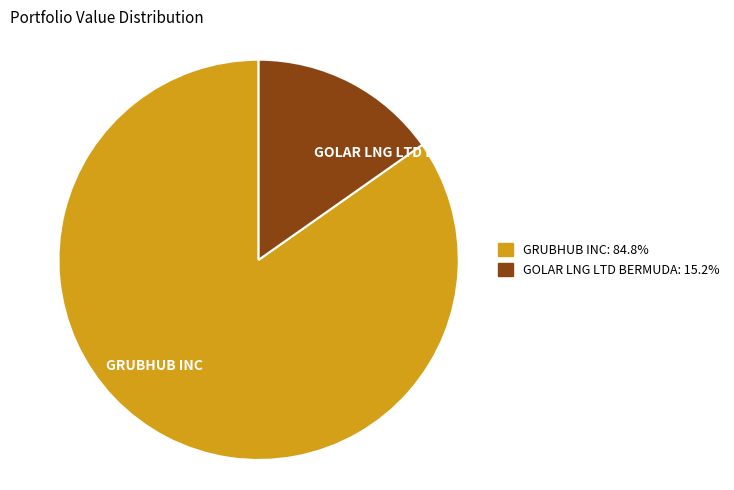

Count the number of slices in the pie.

2